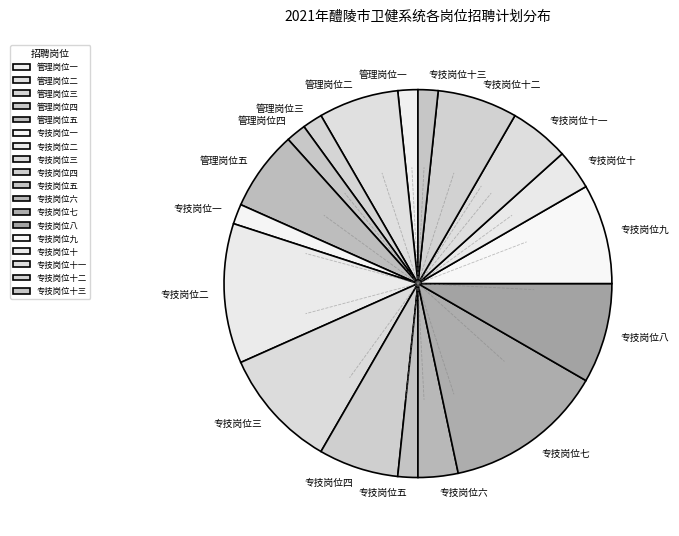

What is the largest slice in the pie chart?

专技岗位七